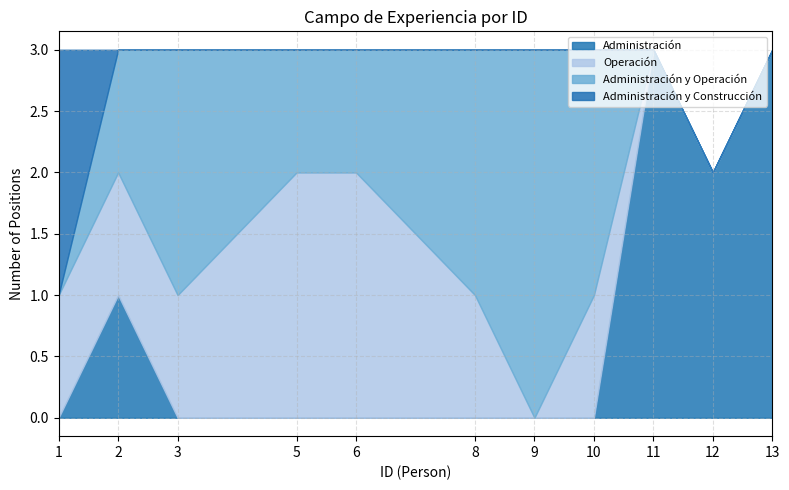

What is the total value across all series at 10?

3